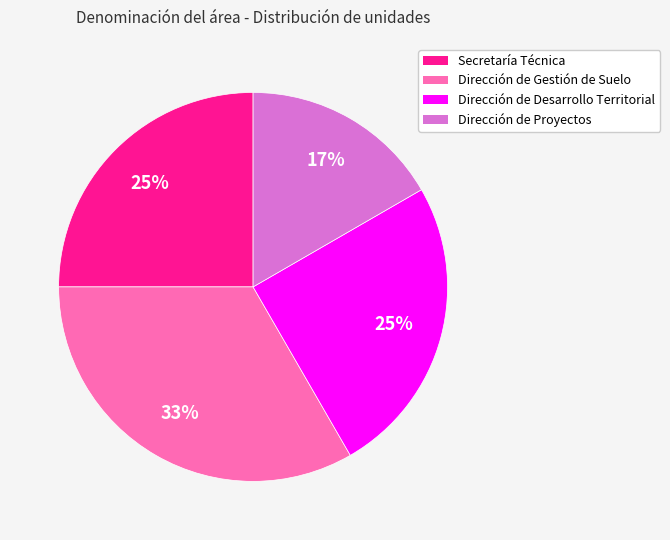

Between Dirección de Proyectos and Dirección de Desarrollo Territorial, which is larger?

Dirección de Desarrollo Territorial